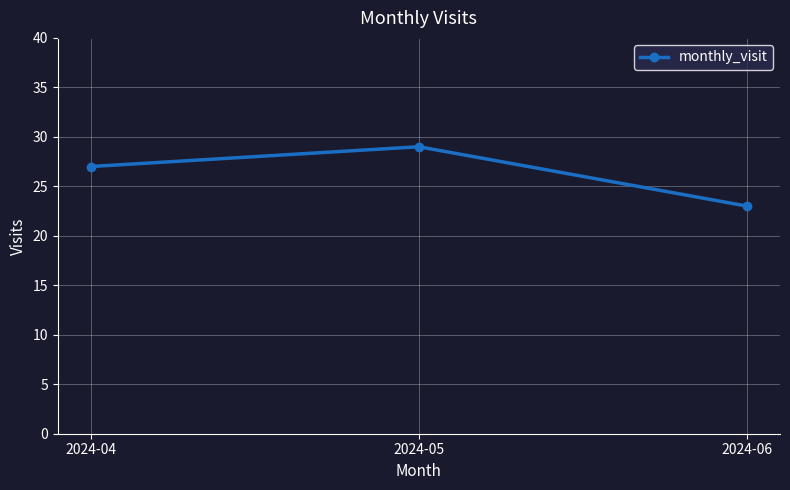

Rank the categories by value from highest to lowest.

2024-05, 2024-04, 2024-06